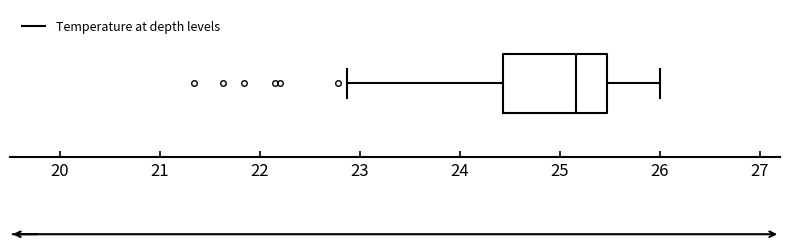

Where does the right whisker of the box end on the x-axis? The values are not printed on the chart, so give them approximately, as read against the axis.

26.0